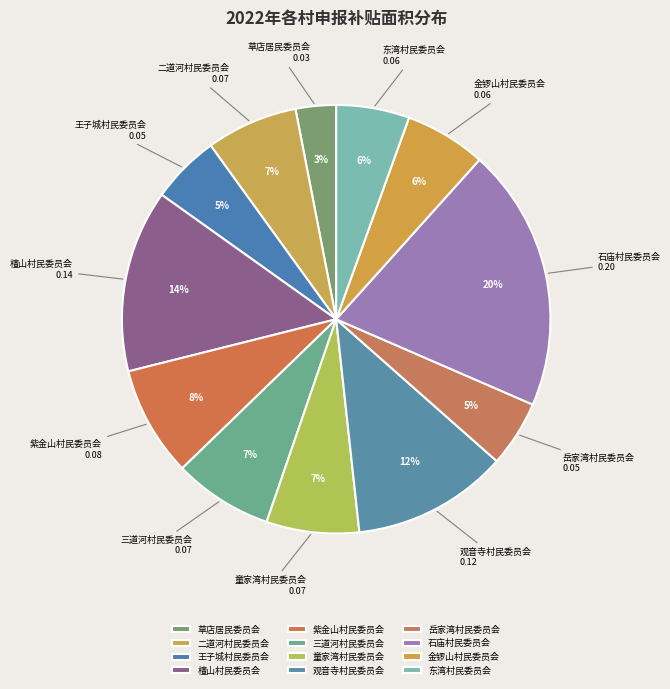

To the nearest percent, what is the difference between the largest and smallest slice percentages?

17%